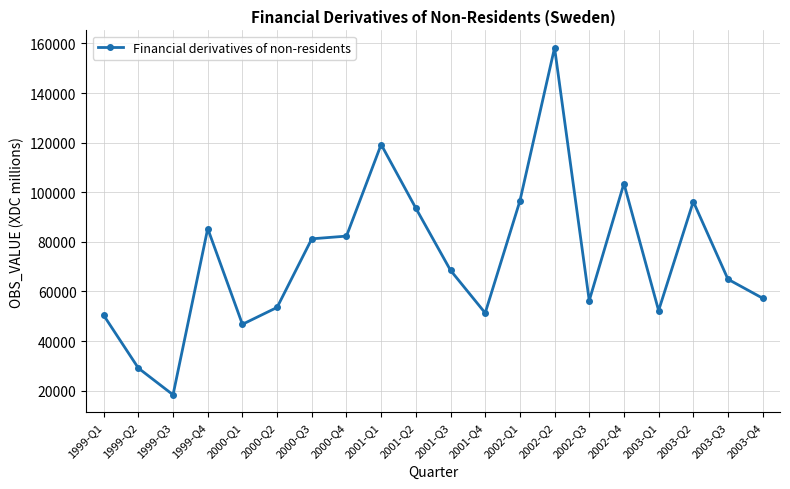

At which label is the value closest to 88287?

1999-Q4